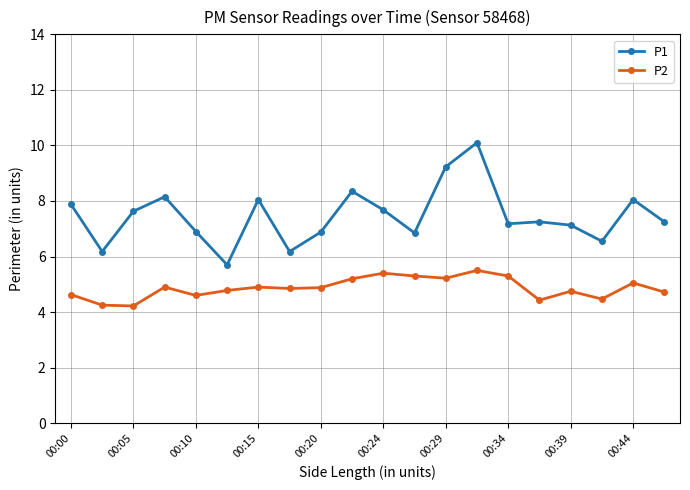

What are all the series names shown in the legend?

P1, P2